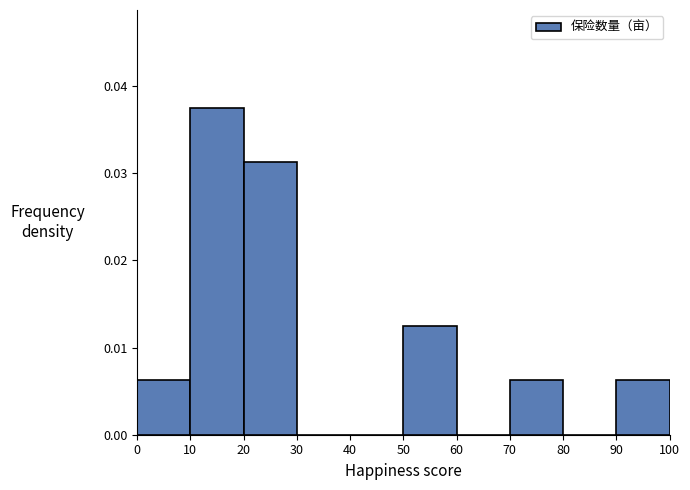

Which range on the x-axis has the tallest bar?

10 to 20